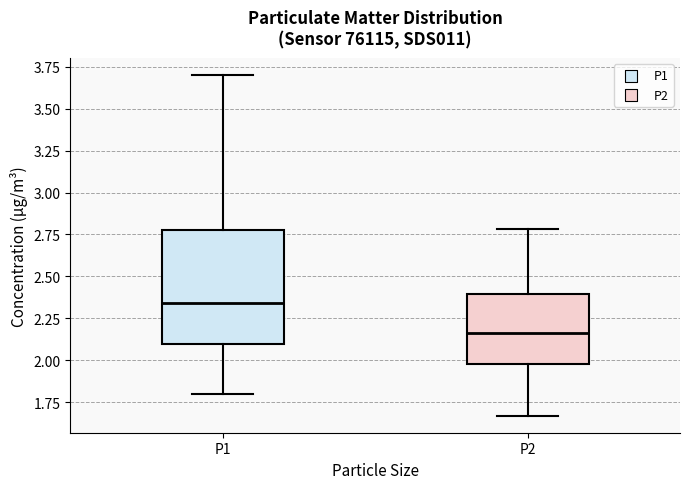

Which box's median line is the lowest?

P2